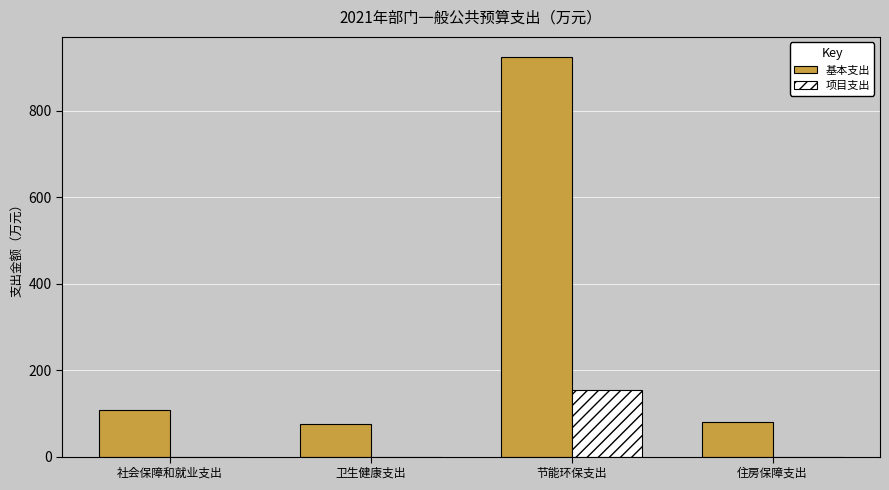

At which category is the sum across all series the highest?

节能环保支出